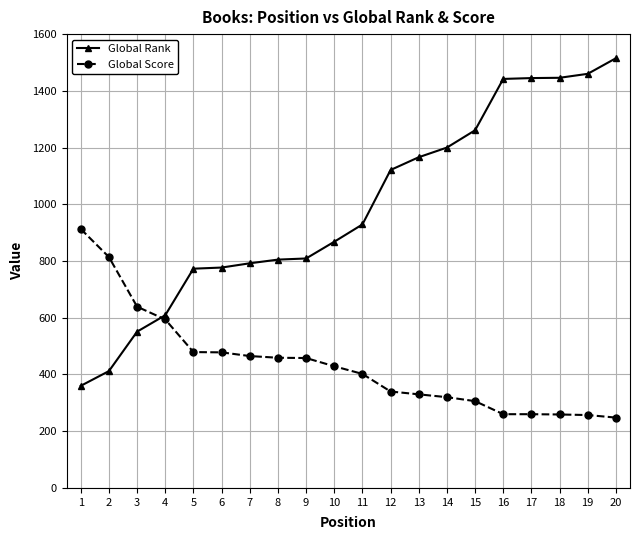

How many lines are shown in the chart?

2